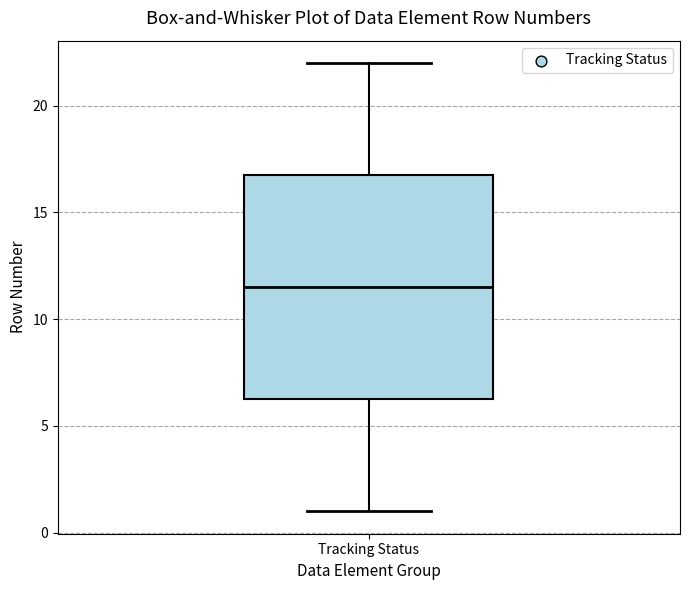

Read this box plot against the y-axis: the position of the median line, the range covered by the box, and the ends of both whiskers. The values are not printed on the chart, so give them approximately, as read against the axis.

median 11.5, box 6.5 to 17.0, whiskers 1.0 to 22.0